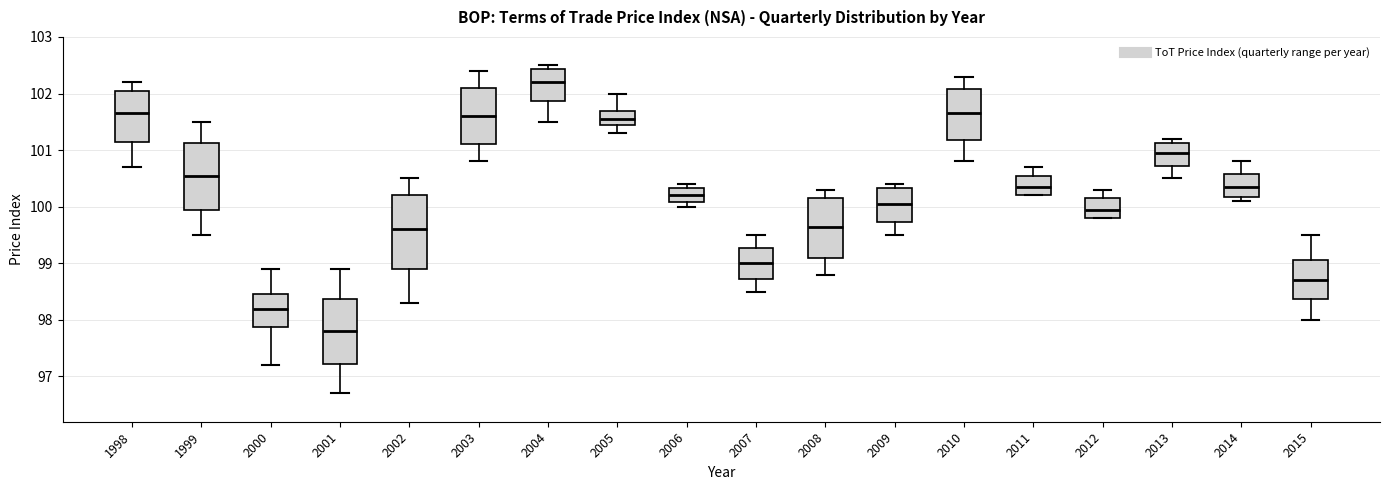

Reading left to right, read every box against the y-axis: the position of its median line, the range the box covers, and the ends of its whiskers. The values are not printed on the chart, so give them approximately, as read against the axis.

1998: median 101.7, box 101.2 to 102.1, whiskers 100.7 to 102.2
1999: median 100.6, box 100.0 to 101.1, whiskers 99.5 to 101.5
2000: median 98.2, box 97.9 to 98.5, whiskers 97.2 to 98.9
2001: median 97.8, box 97.2 to 98.4, whiskers 96.7 to 98.9
2002: median 99.6, box 98.9 to 100.2, whiskers 98.3 to 100.5
2003: median 101.6, box 101.1 to 102.1, whiskers 100.8 to 102.4
2004: median 102.2, box 101.9 to 102.4, whiskers 101.5 to 102.5
2005: median 101.6, box 101.5 to 101.7, whiskers 101.3 to 102.0
2006: median 100.2, box 100.1 to 100.3, whiskers 100.0 to 100.4
2007: median 99.0, box 98.7 to 99.3, whiskers 98.5 to 99.5
2008: median 99.7, box 99.1 to 100.2, whiskers 98.8 to 100.3
2009: median 100.1, box 99.7 to 100.3, whiskers 99.5 to 100.4
2010: median 101.7, box 101.2 to 102.1, whiskers 100.8 to 102.3
2011: median 100.4, box 100.2 to 100.6, whiskers 100.2 to 100.7
2012: median 100.0, box 99.8 to 100.2, whiskers 99.8 to 100.3
2013: median 101.0, box 100.7 to 101.1, whiskers 100.5 to 101.2
2014: median 100.4, box 100.2 to 100.6, whiskers 100.1 to 100.8
2015: median 98.7, box 98.4 to 99.1, whiskers 98.0 to 99.5